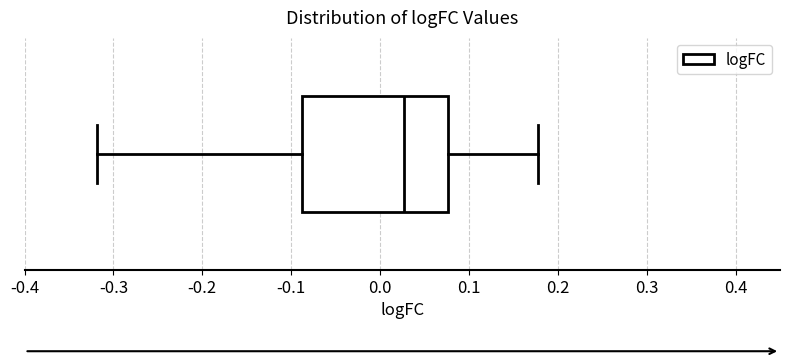

Where does the right whisker of the box end on the x-axis? The values are not printed on the chart, so give them approximately, as read against the axis.

0.18